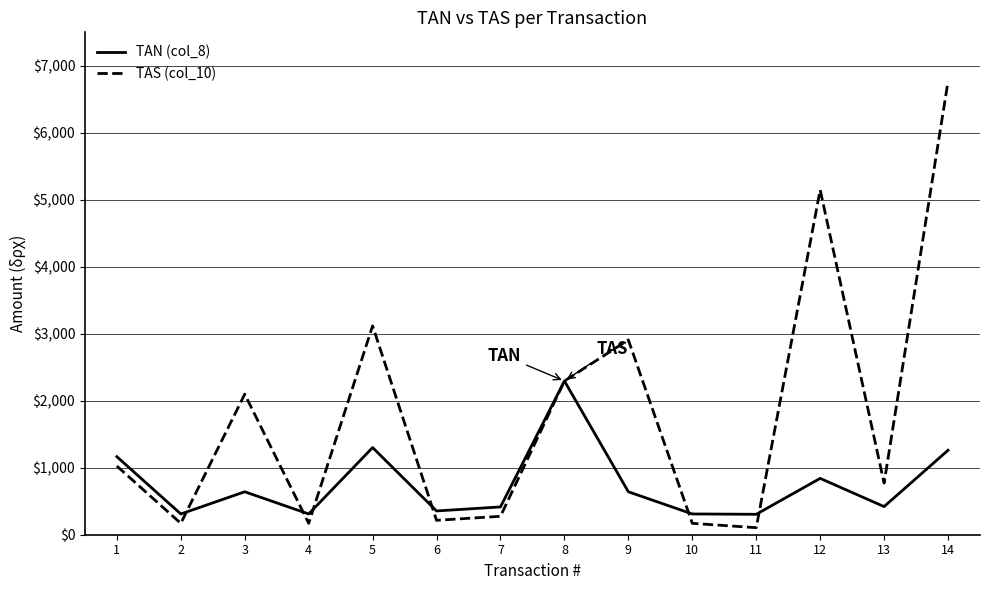

Is the value of TAN (col_8) at 9 greater than the value of TAS (col_10) at 12?

No